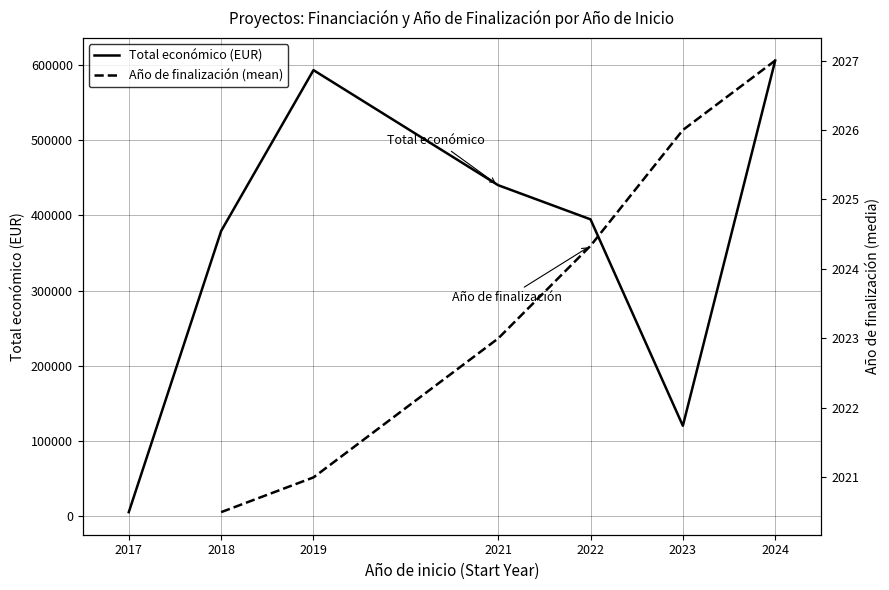

The value of Total económico (EUR) at 2022 is 203601.9. True or false?

False